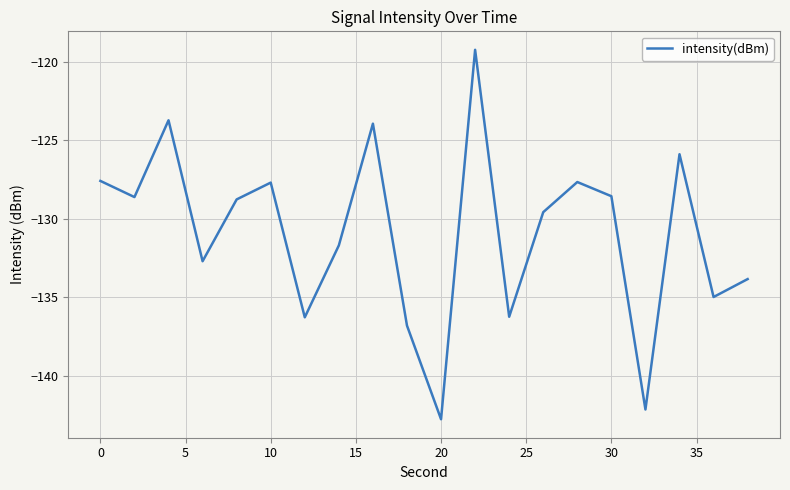

What is the greatest value displayed?

-119.3